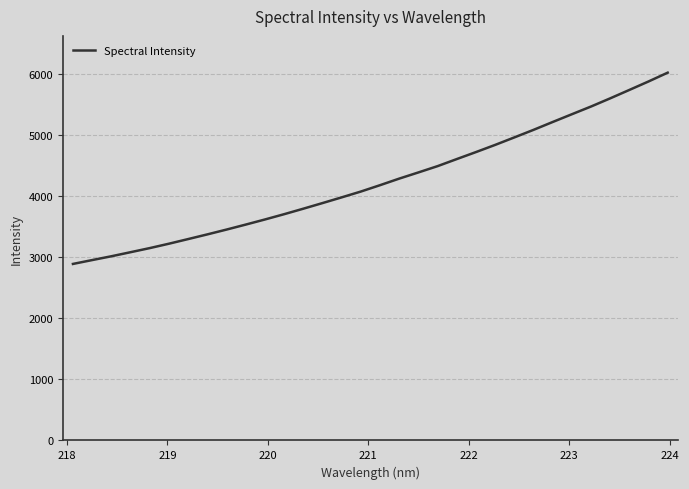

Reading left to right, what are all the values shown in this chart?

2887.8	2951.0	3013.2	3079.8	3146.9	3218.8	3294.6	3371.2	3450.1	3531.6	3615.1	3701.7	3791.6	3883.6	3977.0	4072.4	4176.6	4283.9	4385.0	4488.0	4603.6	4717.9	4835.3	4957.7	5081.2	5209.8	5336.7	5463.0	5596.7	5734.2	5872.9	6016.7